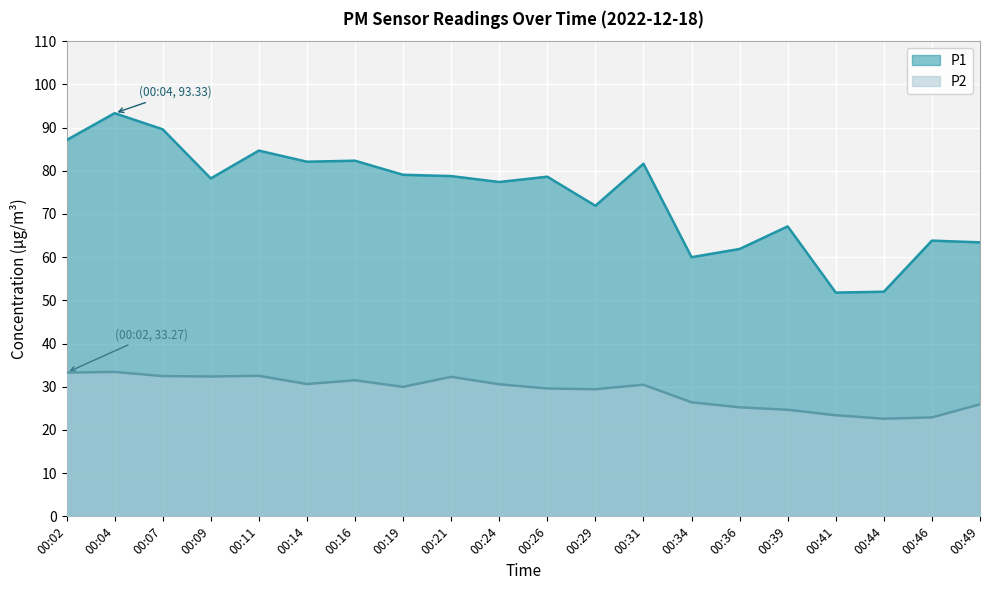

Count the number of categories in the chart.

20